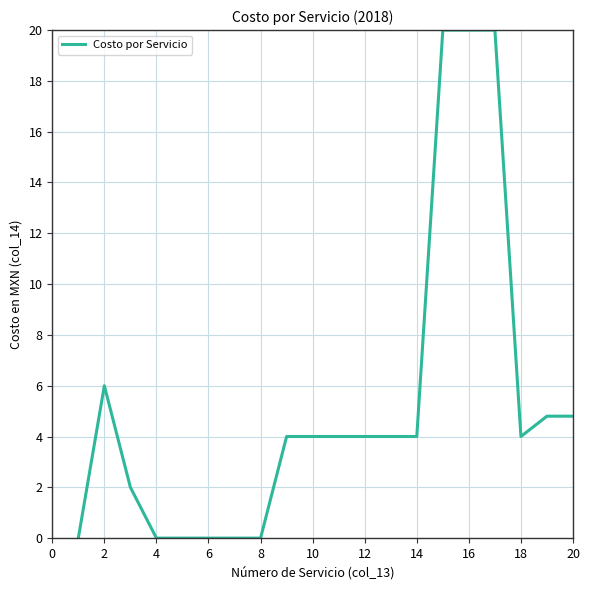

What is the average value?

5.3